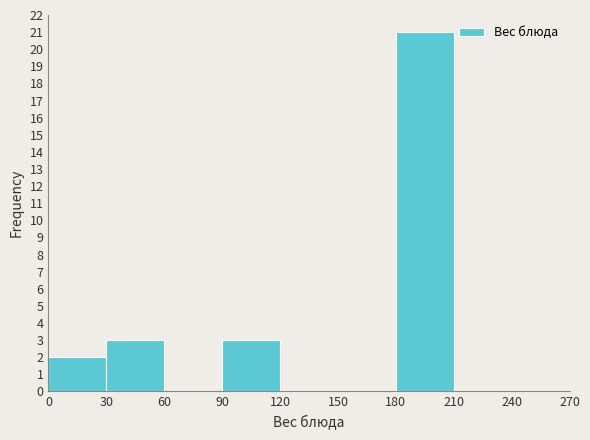

Which range on the x-axis has the tallest bar?

180 to 210